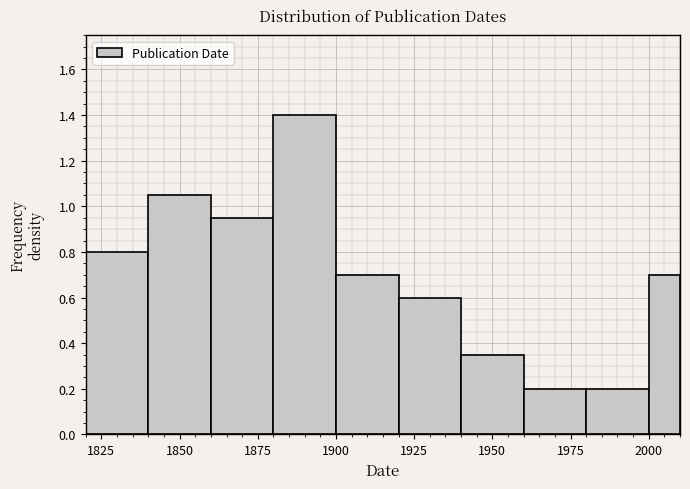

Read against the x-axis, roughly where is the centre of the tallest bar?

1890